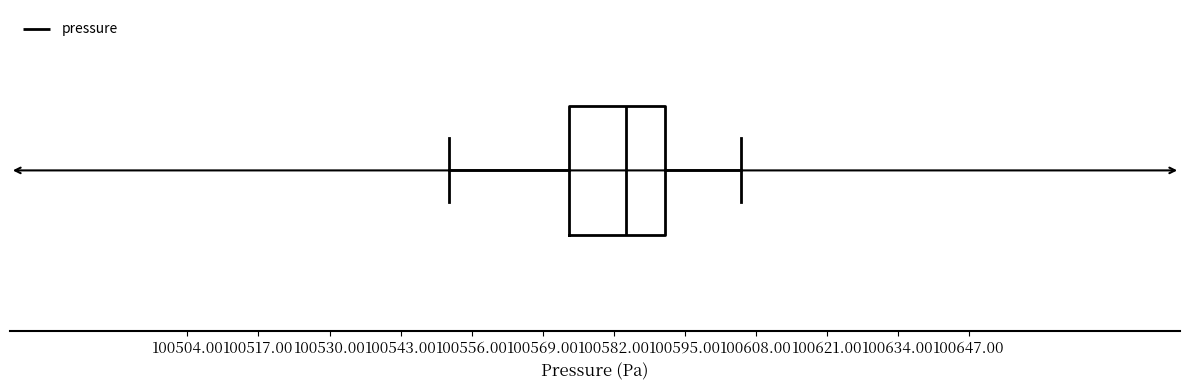

Read this box plot against the x-axis: the position of the median line, the range covered by the box, and the ends of both whiskers. The values are not printed on the chart, so give them approximately, as read against the axis.

median 100584, box 100574 to 100592, whiskers 100552 to 100606